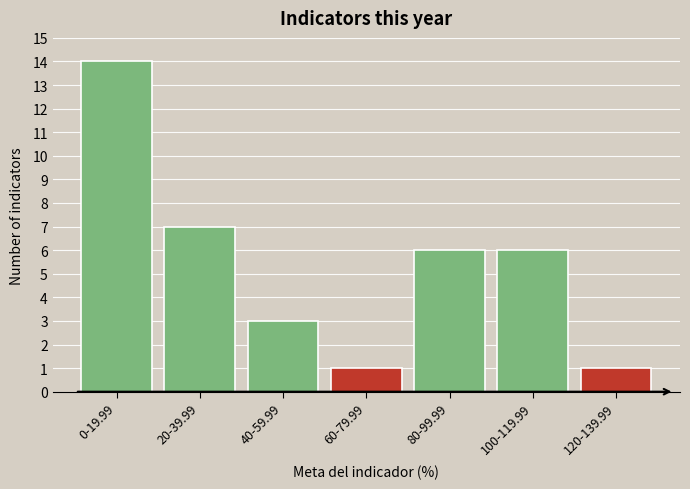

Reading left to right, extract all data points from this chart.

14	7	3	1	6	6	1